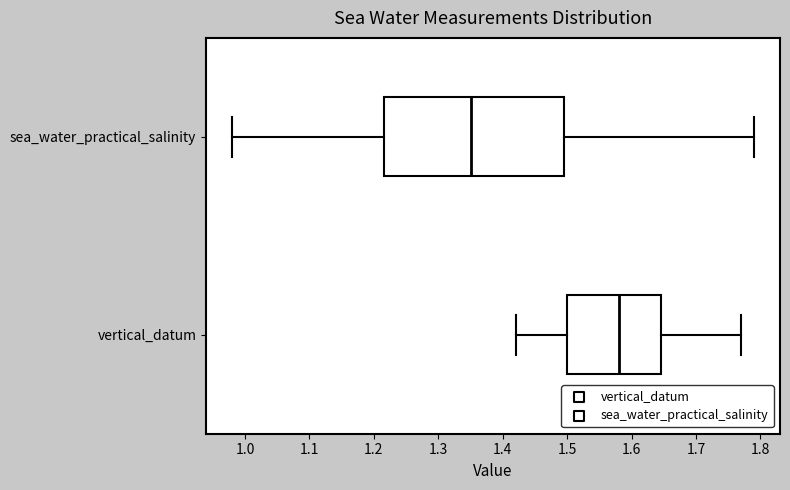

Which box is the widest, from its left edge to its right edge?

sea_water_practical_salinity